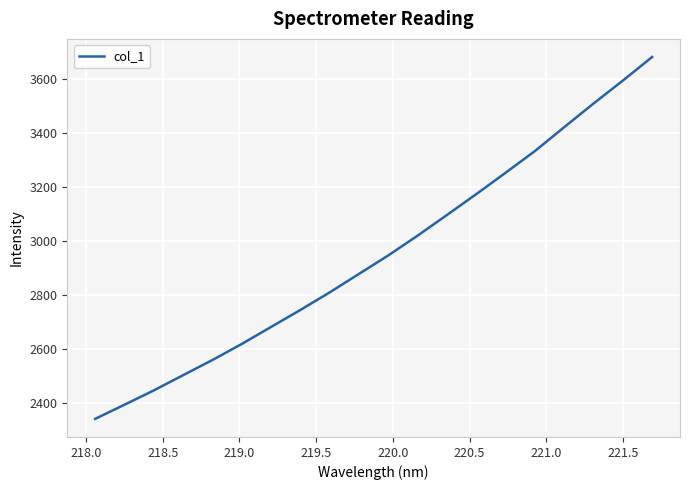

What is the difference between the maximum and minimum values?

1339.1